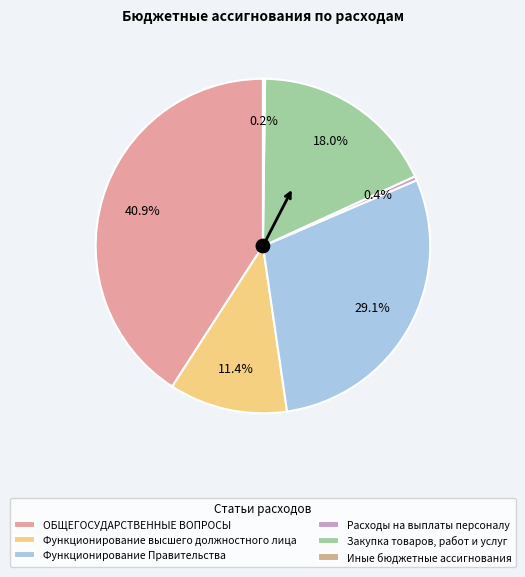

Count the number of slices in the pie.

6